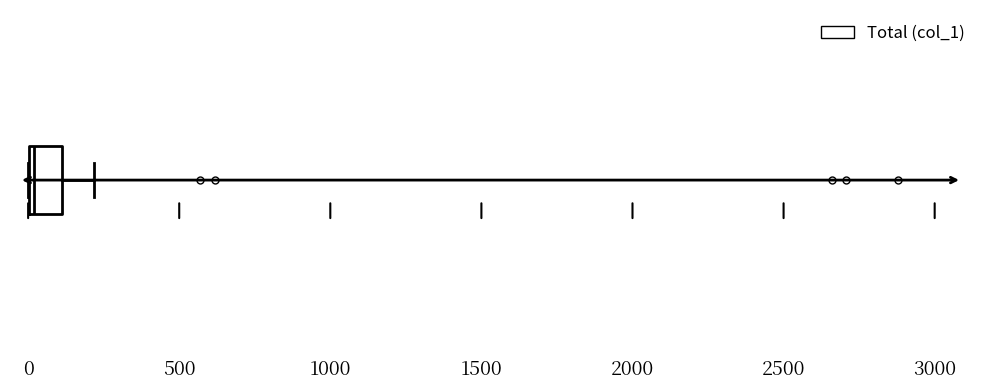

Transcribe this box plot: give where the median line is, the range the box spans, and where the two whiskers end, as read against the x-axis. The values are not printed on the chart, so give them approximately, as read against the axis.

median 0 (just right of the box's left edge), box 0 to 100, whiskers 0 to 200